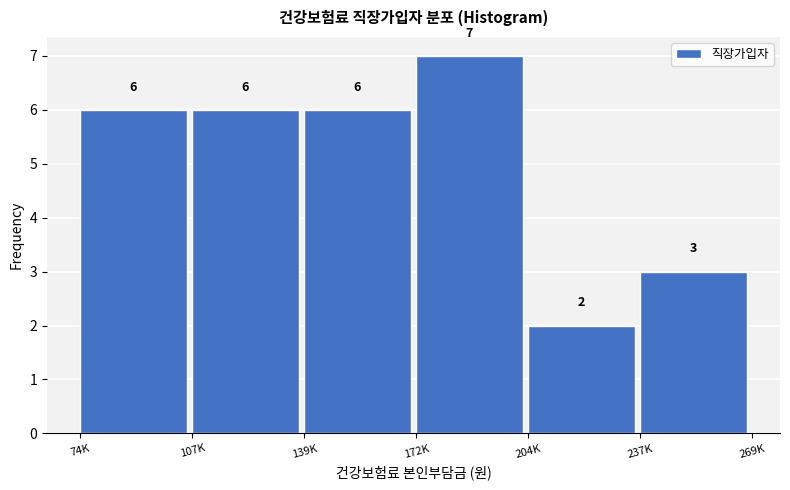

Reading left to right, transcribe all the data shown in this chart.

6	6	6	7	2	3